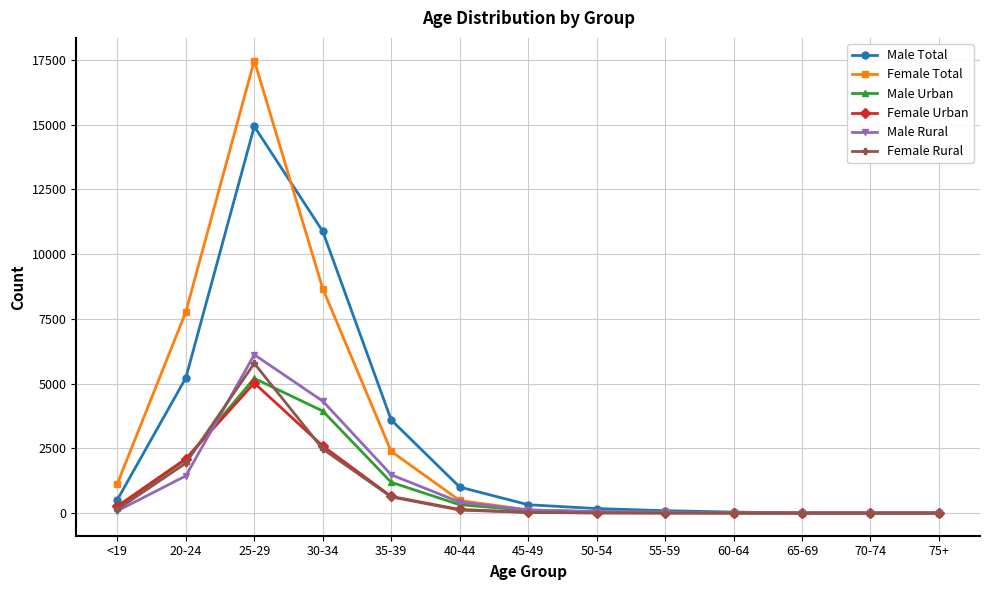

True or false: Female Total has more than 0 points higher than both neighbors.

True